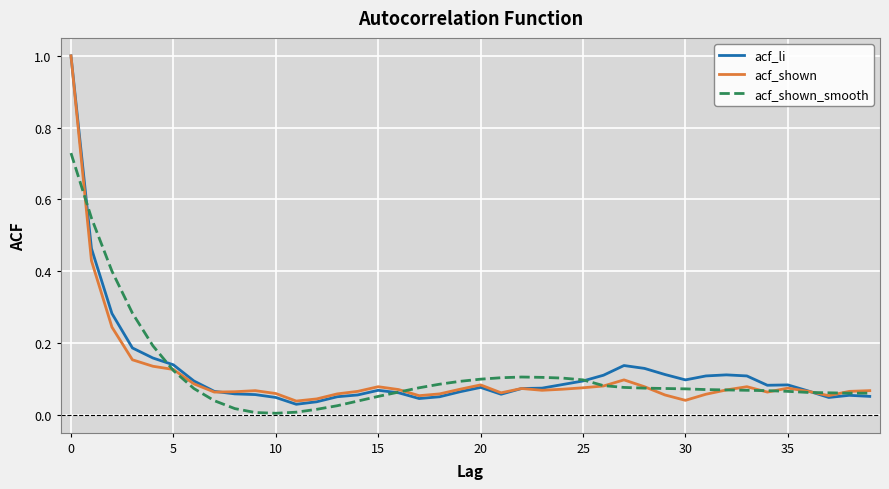

What is the maximum value shown in the chart?

1.0